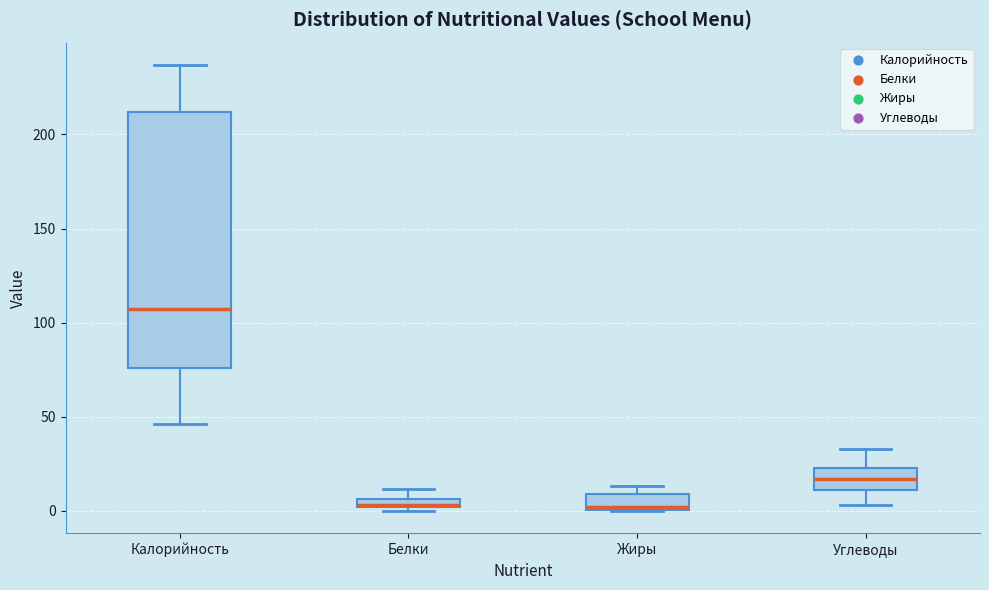

Which box's median line is the highest?

Калорийность